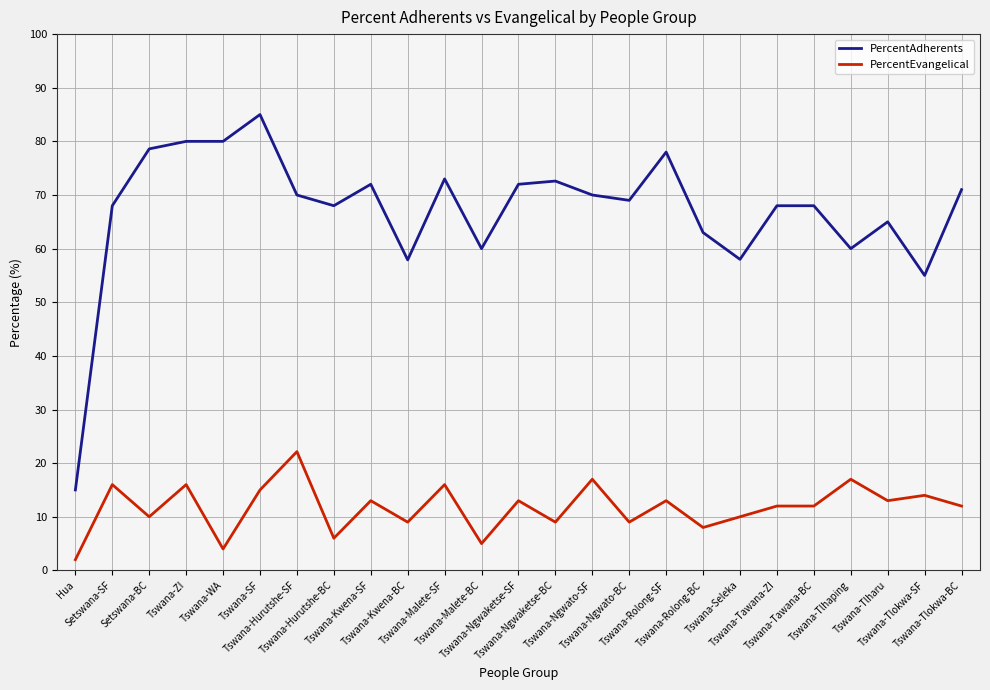

What is the difference between the maximum and minimum values in the PercentAdherents series?

70.0